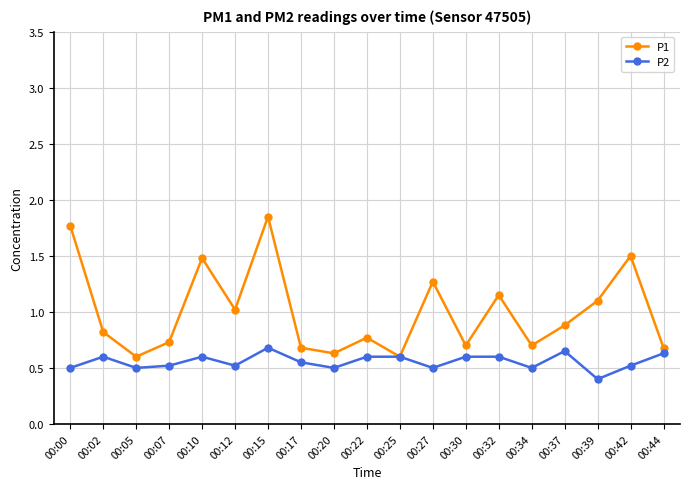

How many interior local valleys does the P2 series have?

6